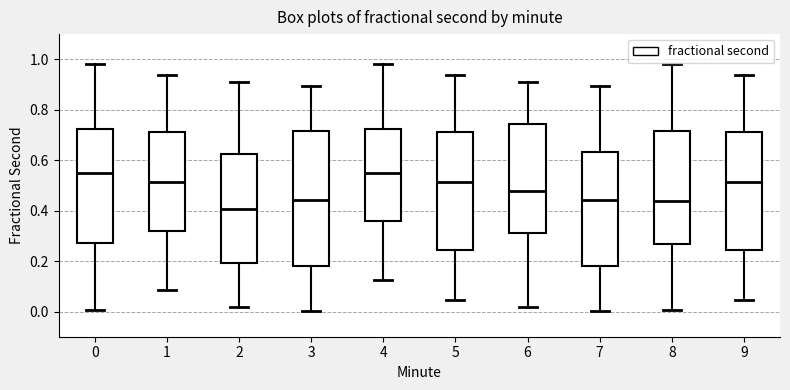

Reading left to right, transcribe this box plot: for each box, give where its median line is, the range the box spans, and where its two whiskers end, as read against the y-axis. The values are not printed on the chart, so give them approximately, as read against the axis.

0: median 0.54, box 0.28 to 0.72, whiskers 0.00 to 0.98
1: median 0.52, box 0.32 to 0.72, whiskers 0.08 to 0.94
2: median 0.40, box 0.20 to 0.62, whiskers 0.02 to 0.90
3: median 0.44, box 0.18 to 0.72, whiskers 0.00 to 0.90
4: median 0.54, box 0.36 to 0.72, whiskers 0.12 to 0.98
5: median 0.52, box 0.24 to 0.72, whiskers 0.04 to 0.94
6: median 0.48, box 0.32 to 0.74, whiskers 0.02 to 0.90
7: median 0.44, box 0.18 to 0.64, whiskers 0.00 to 0.90
8: median 0.44, box 0.26 to 0.72, whiskers 0.00 to 0.98
9: median 0.52, box 0.24 to 0.72, whiskers 0.04 to 0.94